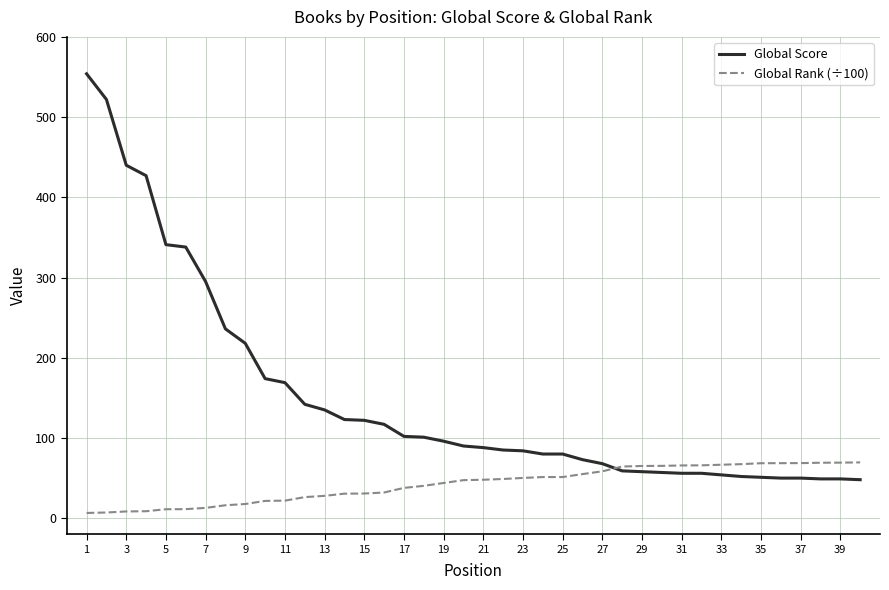

List the series in order of their overall mean, highest first.

Global Score, Global Rank (÷100)